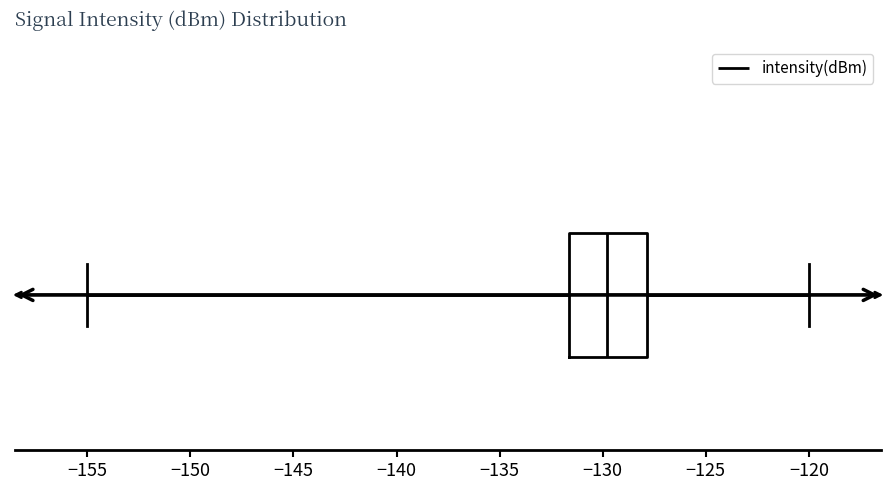

Where does the median line of the box sit on the x-axis? The values are not printed on the chart, so give them approximately, as read against the axis.

-130.0